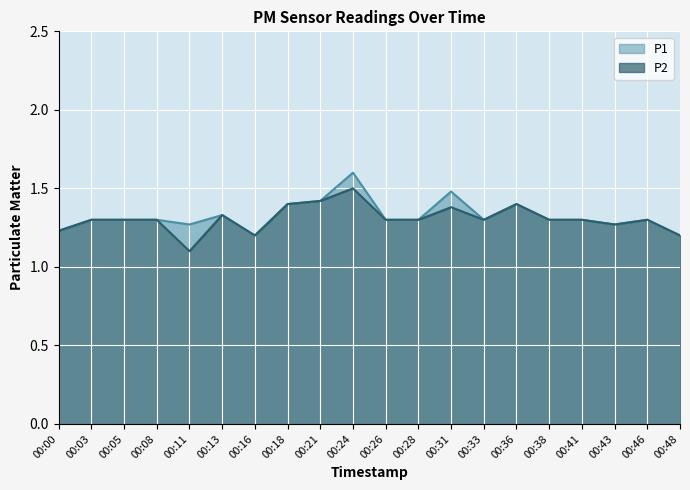

The value of P2 at 00:00 is 2.0. True or false?

False